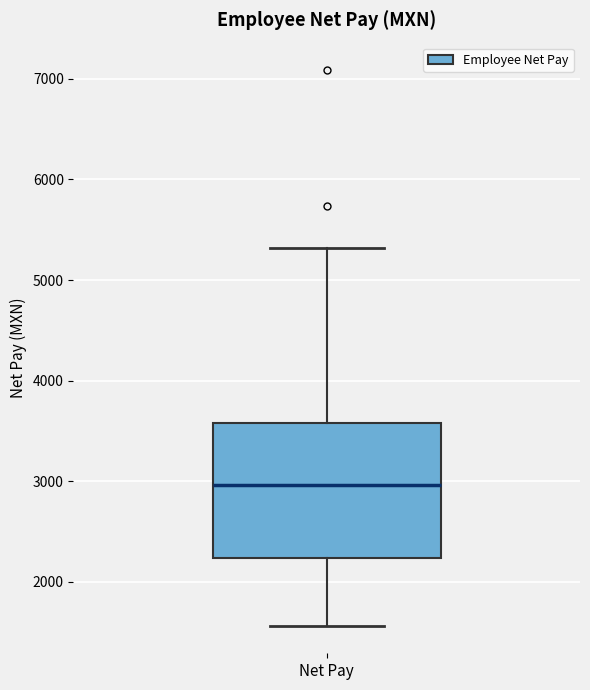

Read this box plot against the y-axis: the position of the median line, the range covered by the box, and the ends of both whiskers. The values are not printed on the chart, so give them approximately, as read against the axis.

median 3000, box 2200 to 3600, whiskers 1600 to 5300